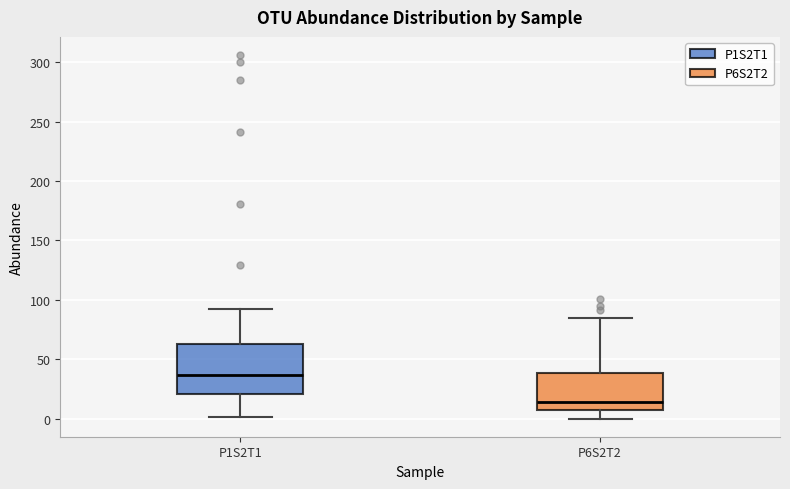

Where is the upper edge of the box for P1S2T1 on the y-axis? The values are not printed on the chart, so give them approximately, as read against the axis.

65